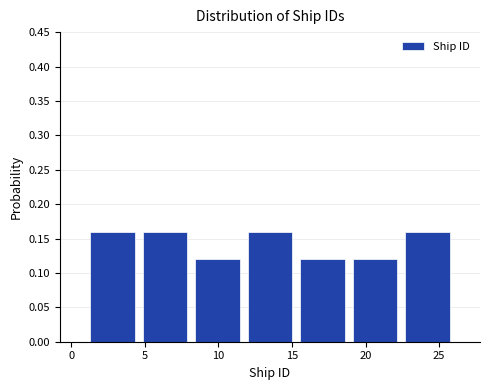

What is the height of the bar covering 11.5 to 15.5 on the x-axis? Neither the bar edges nor the heights are printed on the chart, so give them approximately, as read against the axes.

0.16